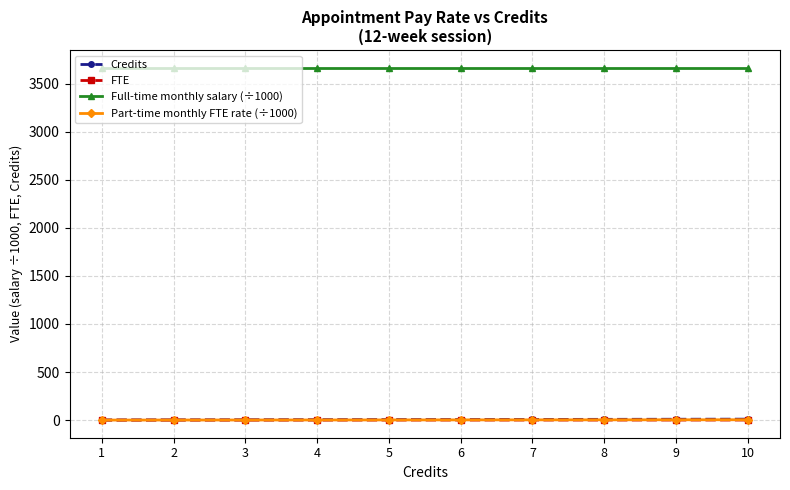

What is the spread (max minus min) of values at 9?

3665.8